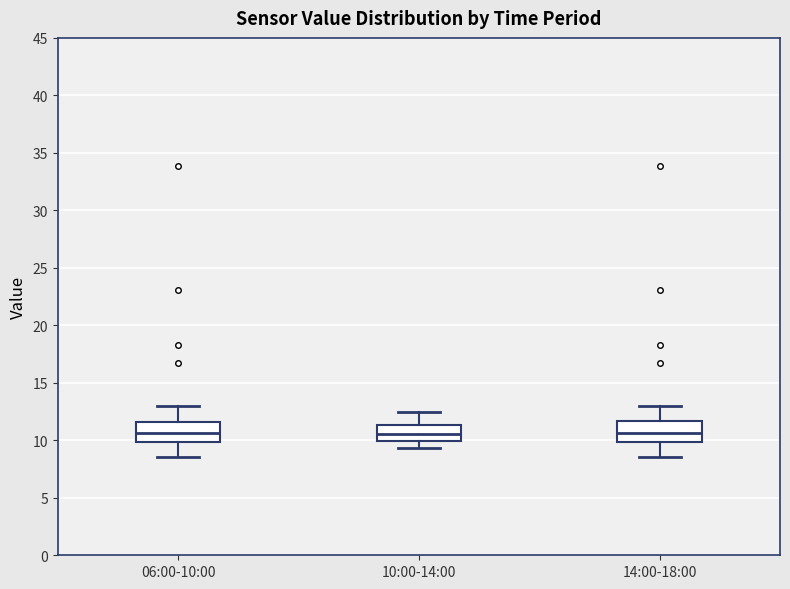

Reading left to right, transcribe this box plot: for each box, give where its median line is, the range the box spans, and where its two whiskers end, as read against the y-axis. The values are not printed on the chart, so give them approximately, as read against the axis.

06:00-10:00: median 10.5, box 10.0 to 11.5, whiskers 8.5 to 13.0
10:00-14:00: median 10.5, box 10.0 to 11.5, whiskers 9.5 to 12.5
14:00-18:00: median 10.5, box 10.0 to 11.5, whiskers 8.5 to 13.0